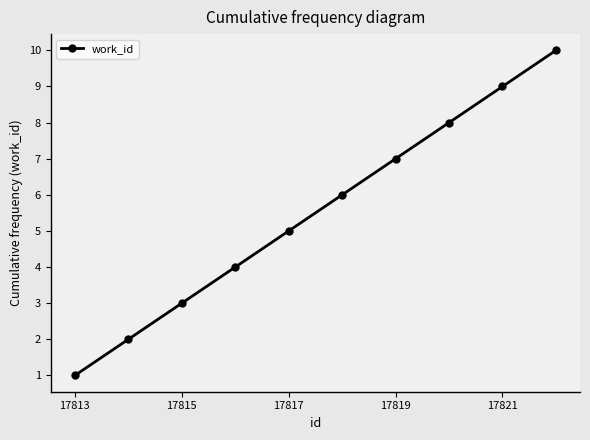

What is the average value?

6